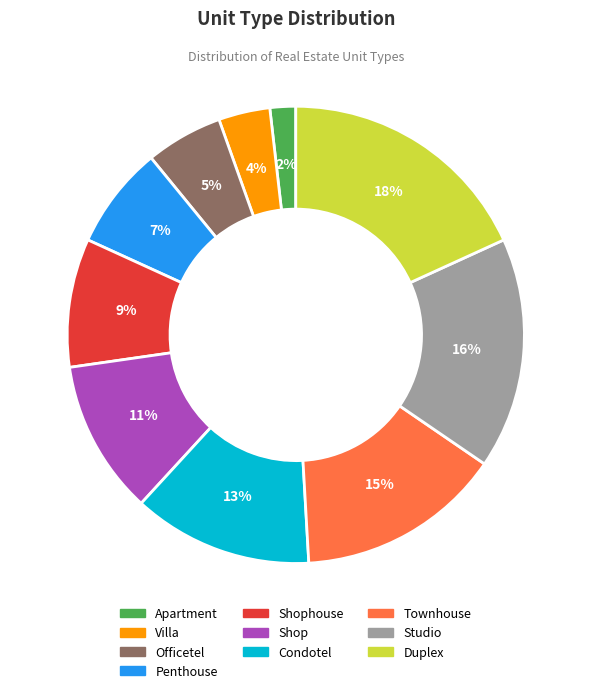

To the nearest percent, what is the average slice percentage?

10%